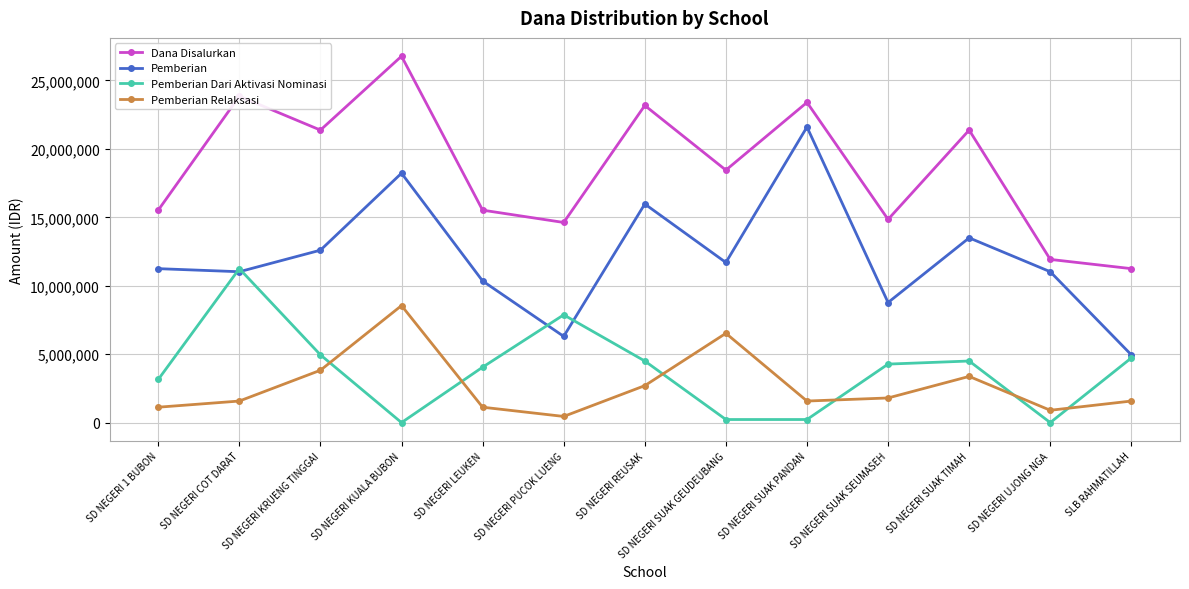

How many distinct data groups are displayed?

4